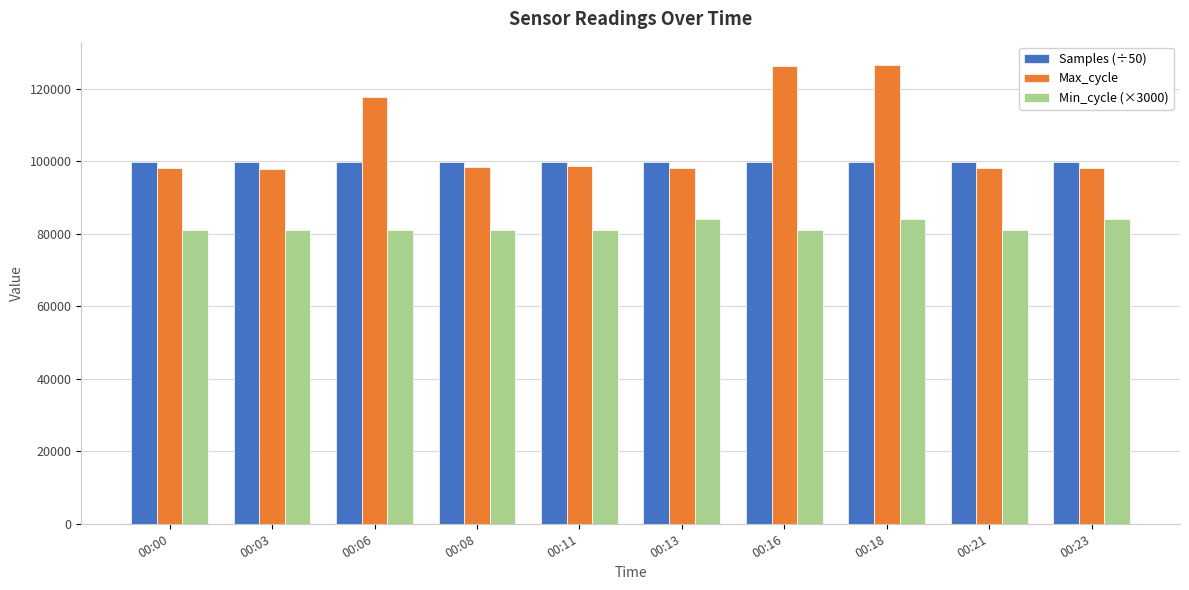

What is the difference between the second highest and second lowest values in the Max_cycle series?

28255.0